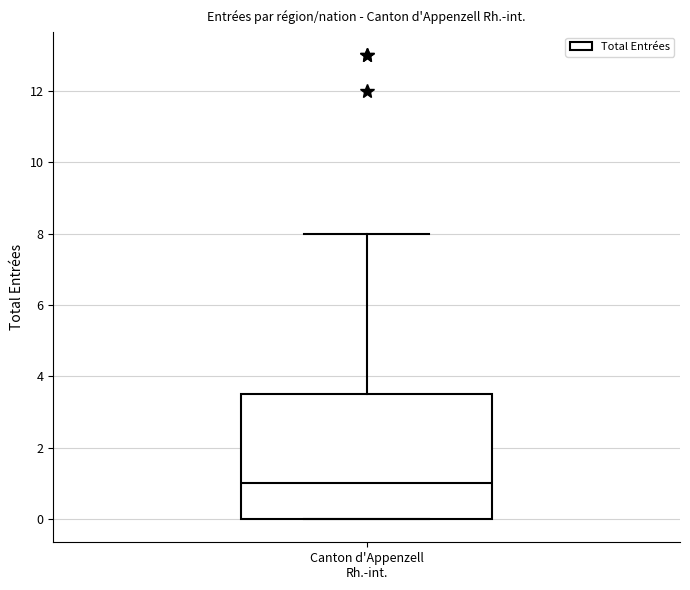

Transcribe this box plot: give where the median line is, the range the box spans, and where the two whiskers end, as read against the y-axis. The values are not printed on the chart, so give them approximately, as read against the axis.

median 1.0, box 0.0 to 3.6, whiskers 0.0 to 8.0